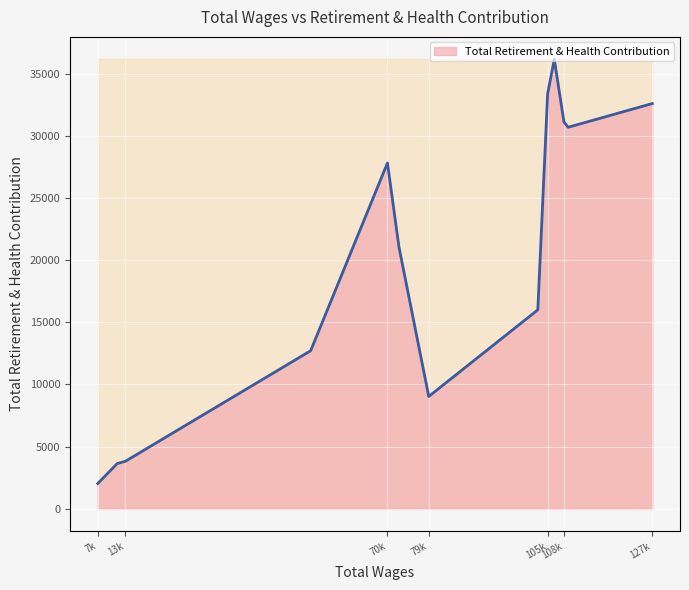

What is the difference between the maximum and minimum values?

34129